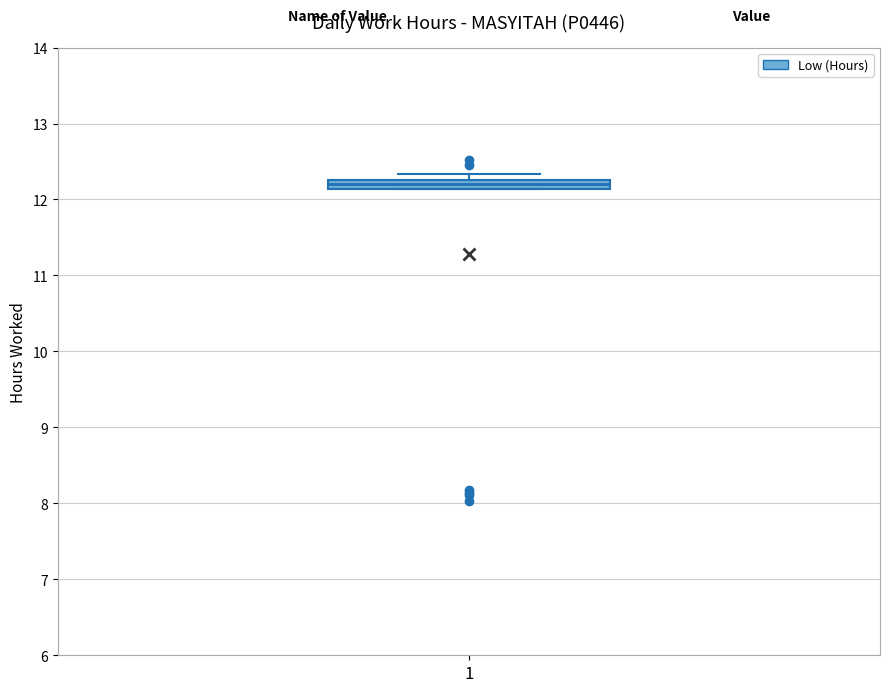

Where is the lower edge of the box at x = 1 on the y-axis? The values are not printed on the chart, so give them approximately, as read against the axis.

12.1